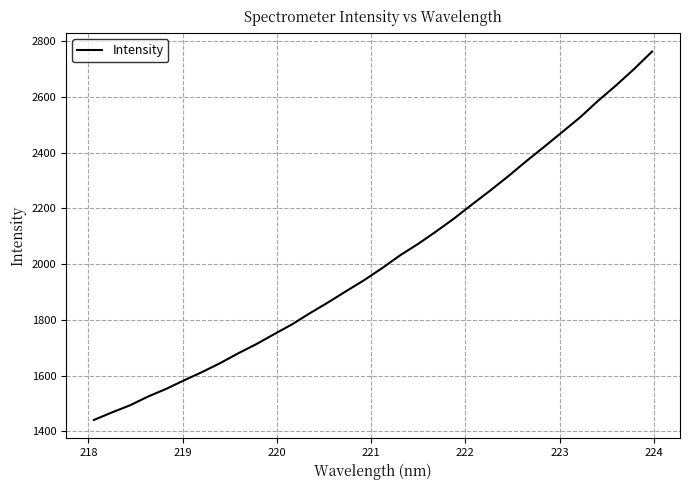

What is the sum of all values?

64423.0